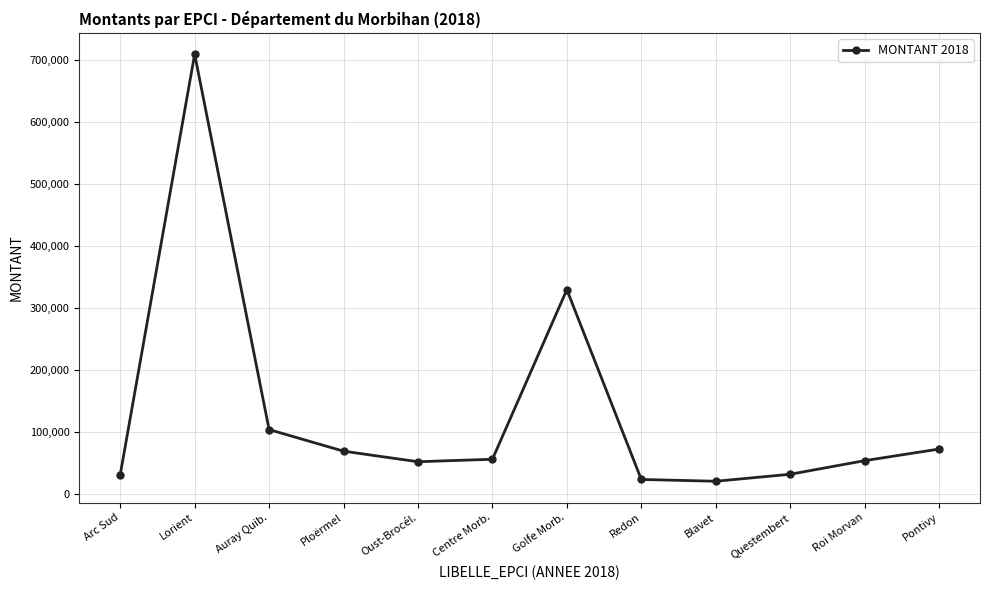

At which label is the value closest to 365308?

Golfe Morb.